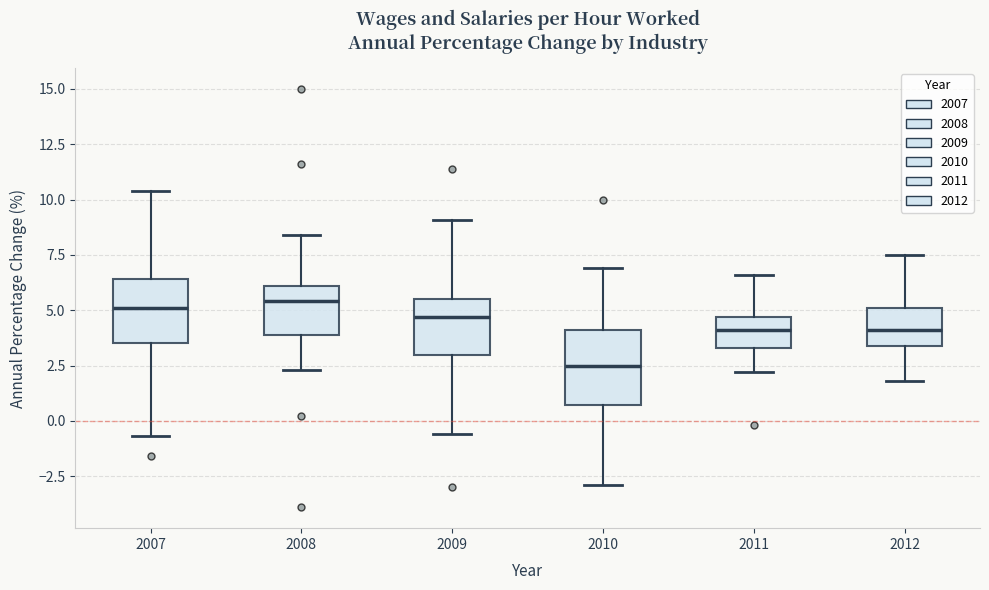

Where is the upper edge of the box at x = 2009 on the y-axis? The values are not printed on the chart, so give them approximately, as read against the axis.

5.5